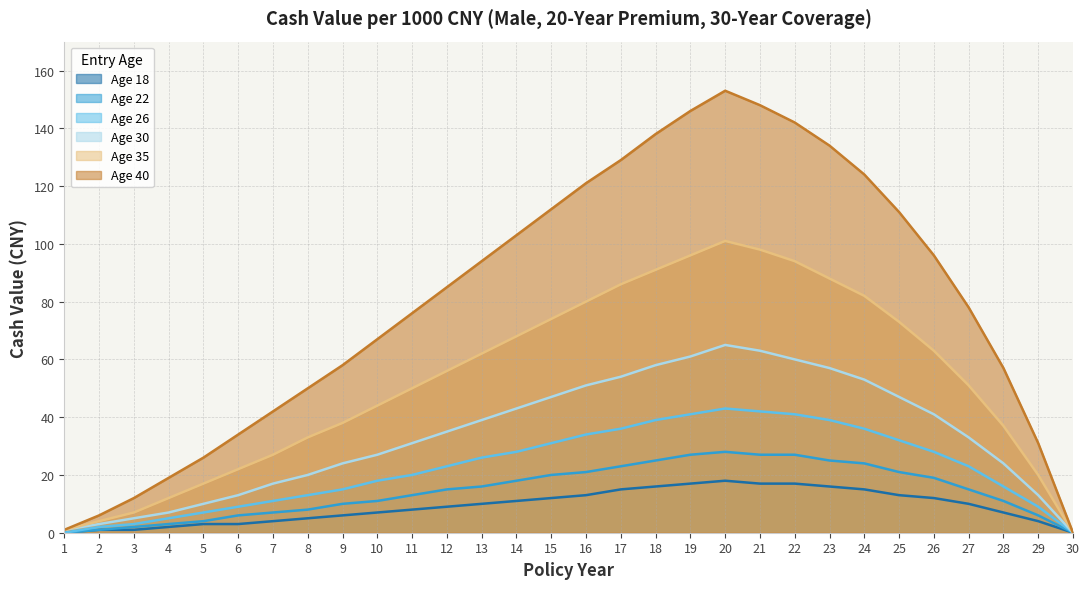

What is the total value across all series at 14?

271